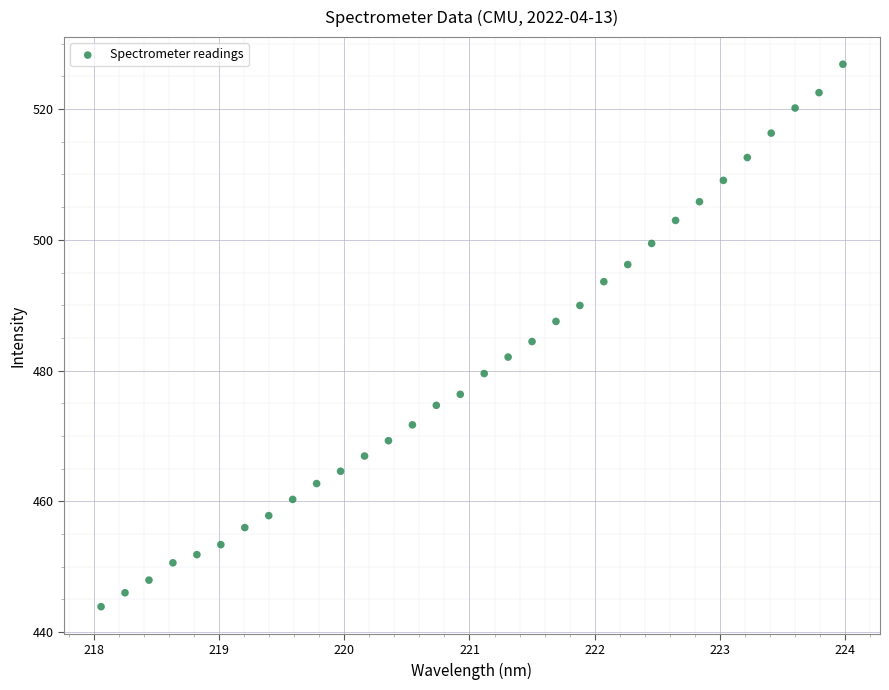

What is the range of X values (max minus min)?

5.9